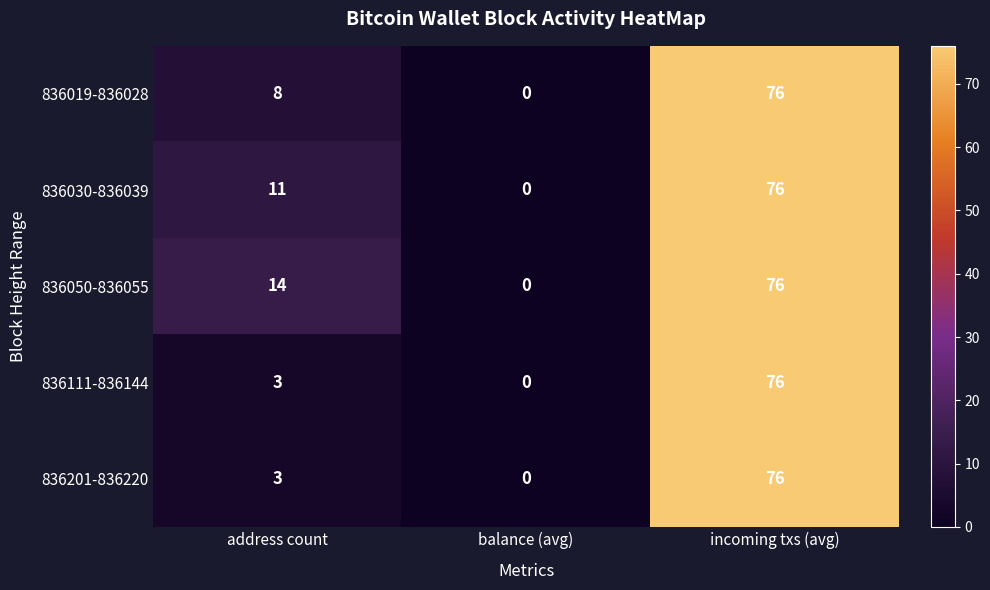

What is the maximum value shown in the chart?

76